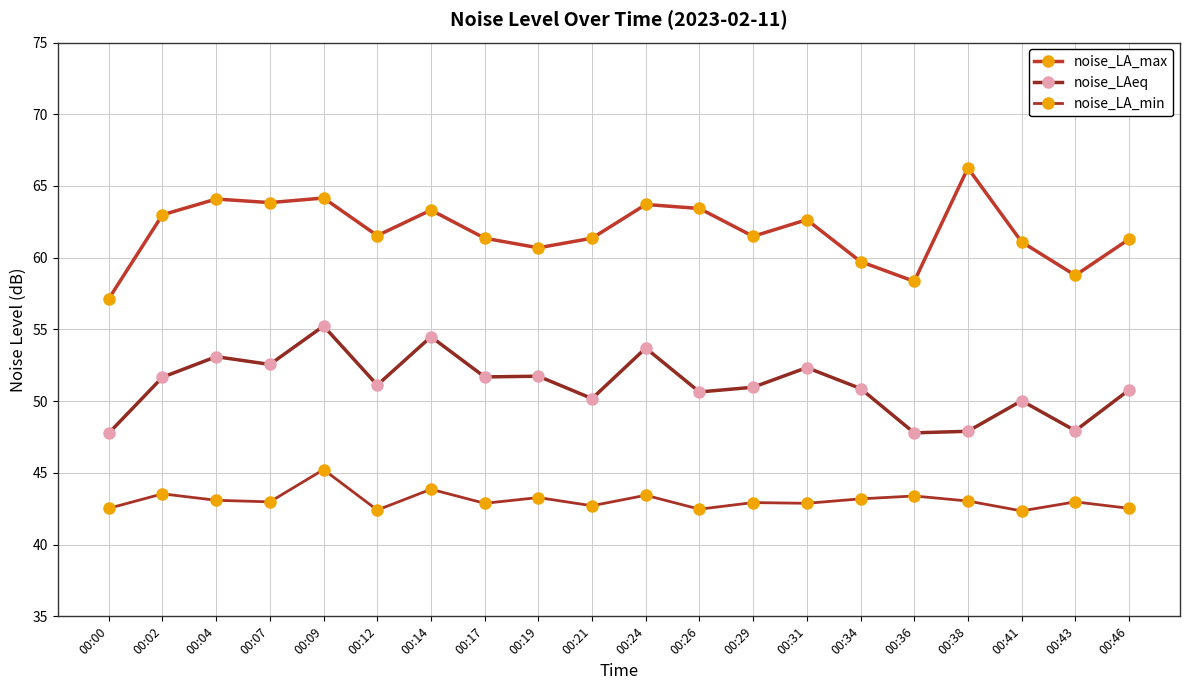

Between 00:31 and 00:46, which series saw the biggest shift?

noise_LAeq